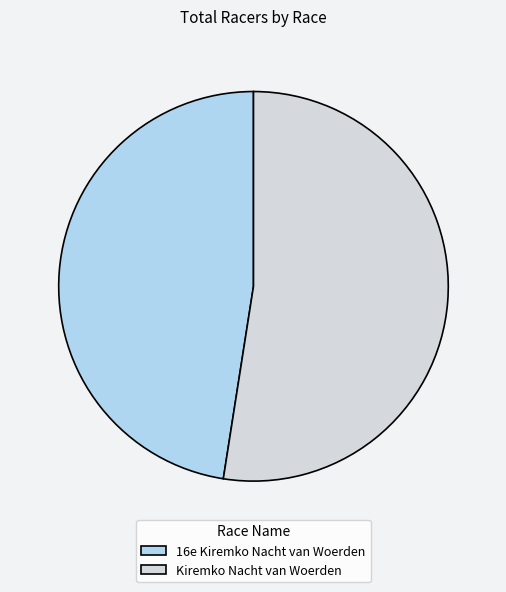

True or false: Kiremko Nacht van Woerden accounts for 52% of the total.

True